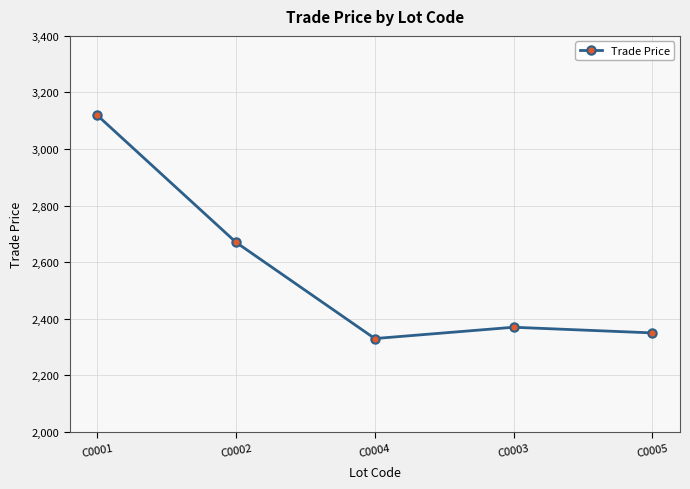

Read the value at C0005.

2350.0